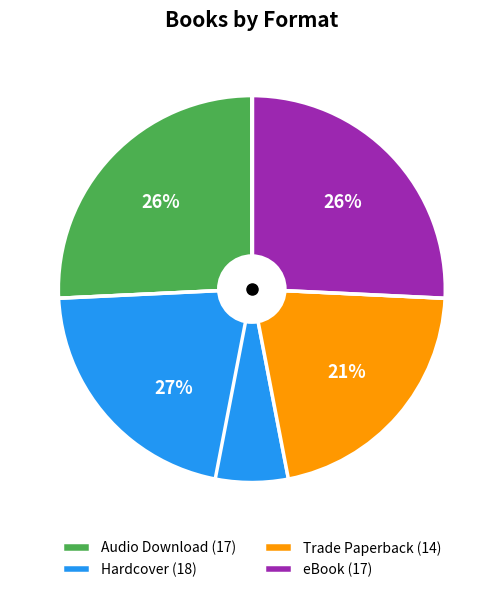

Approximately how many times larger is the value at Trade Paperback compared to Audio Download?

0.8